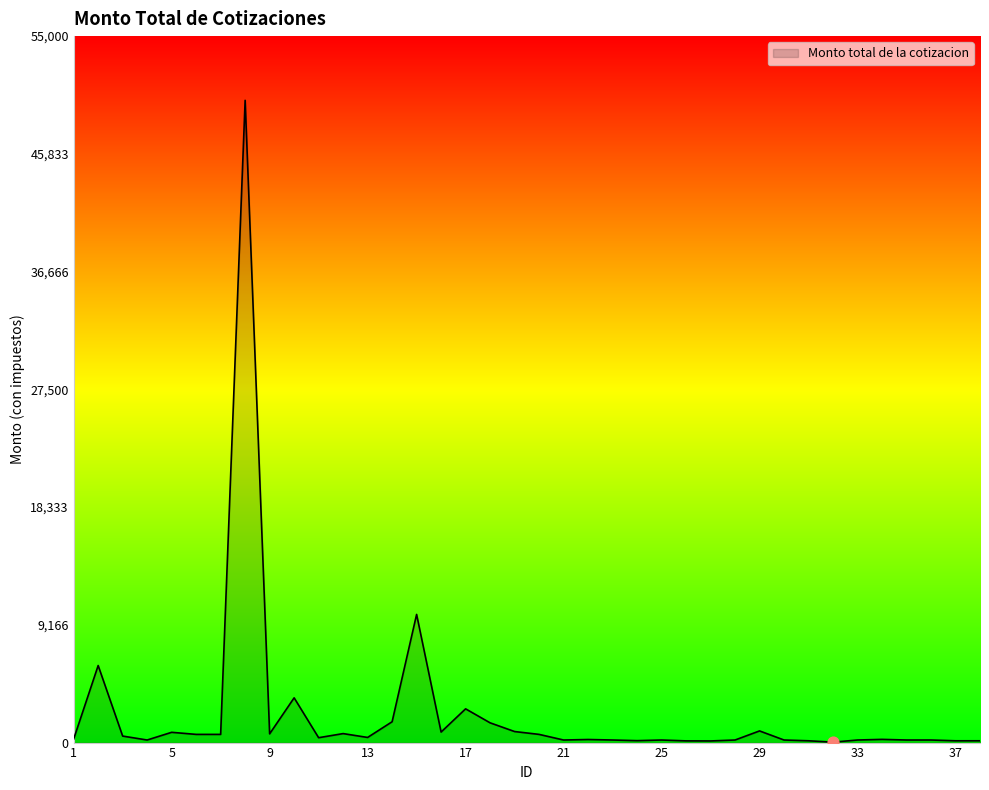

What is the difference between the maximum and minimum values?

49966.0